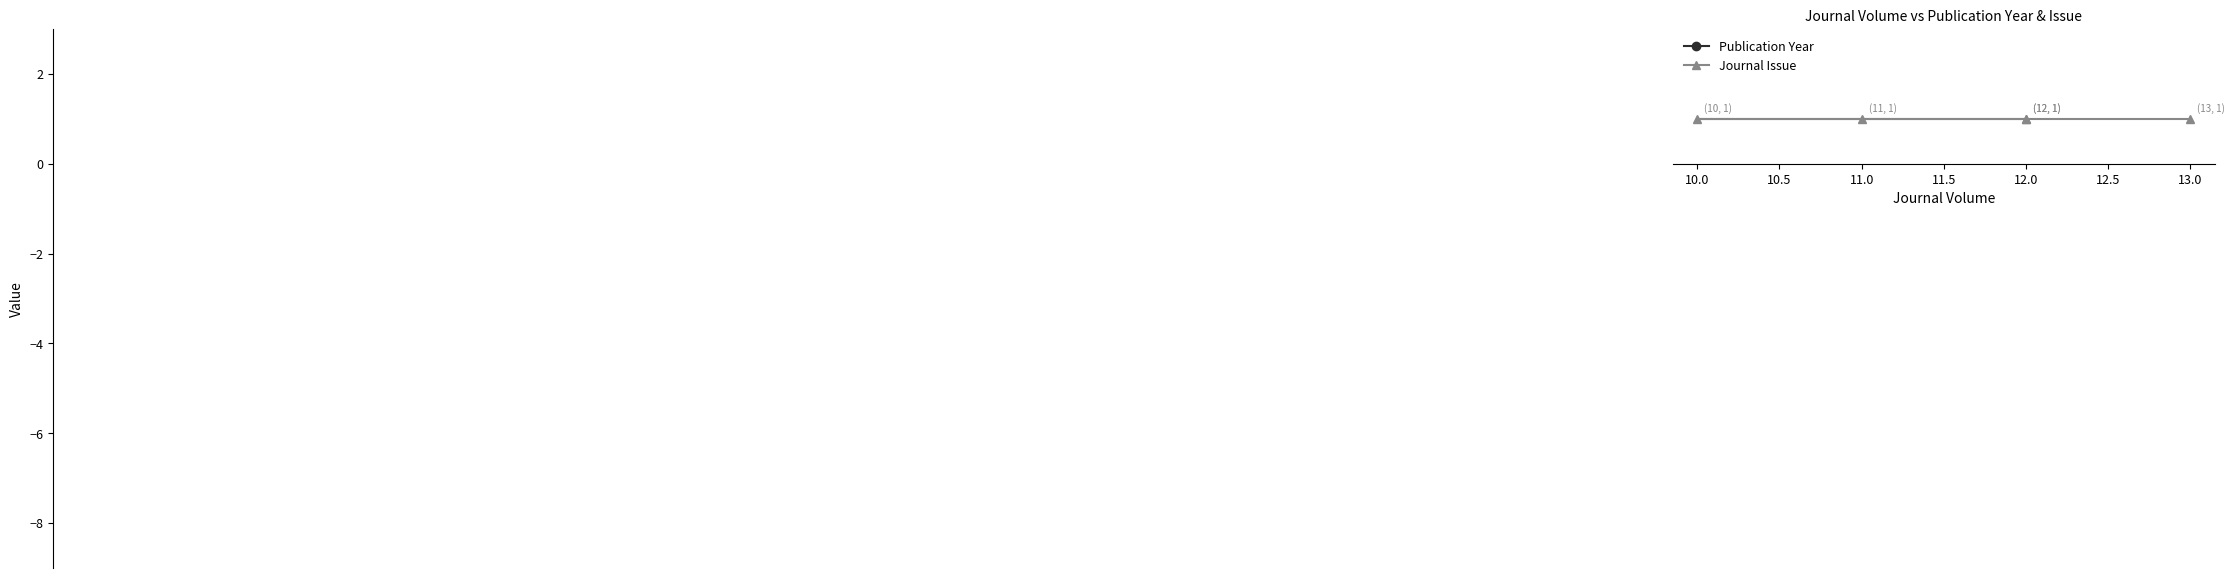

Does the chart have visible grid lines?

No